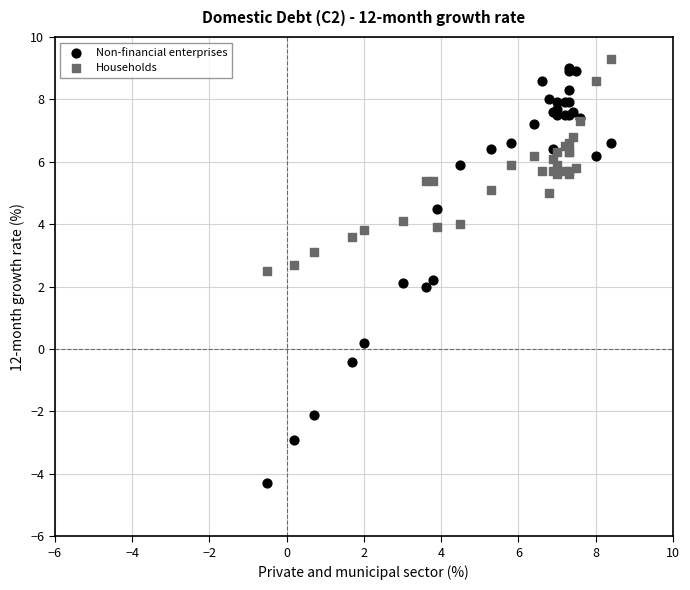

What is the X range (max minus min) for the scatter plot?

8.9